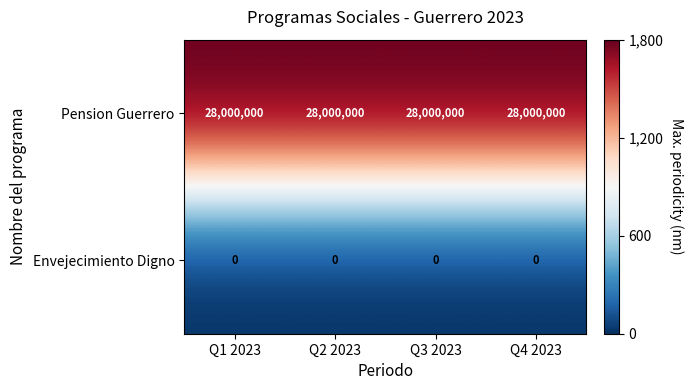

What is the spread (max minus min) of values at Q2 2023?

28000000